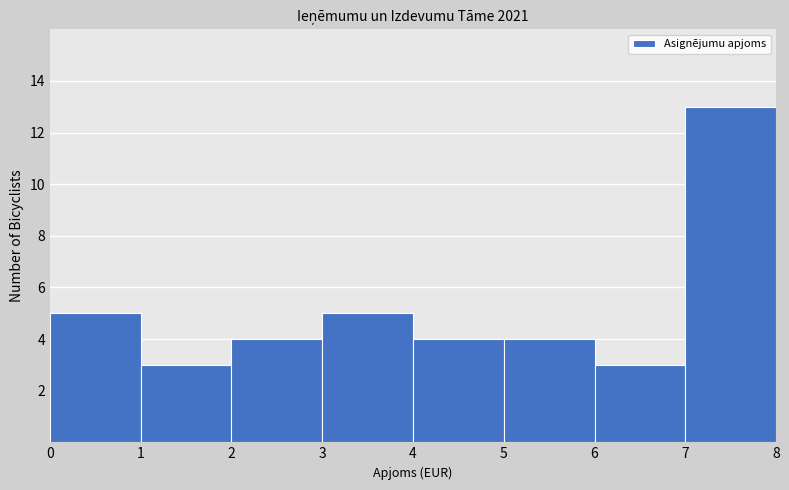

Over which range of the x-axis is the bar tallest?

7 to 8